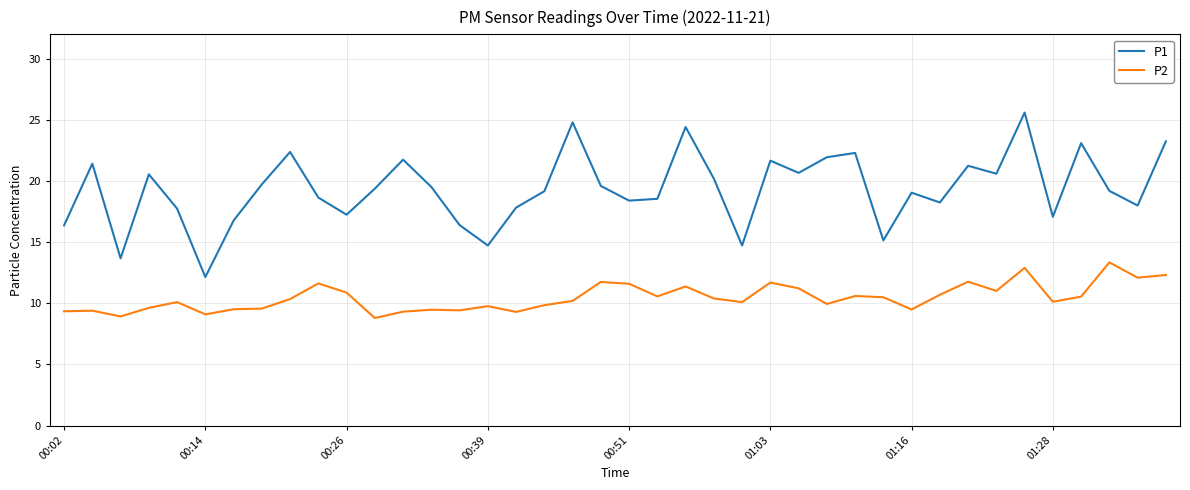

What is the smallest value displayed?

8.8